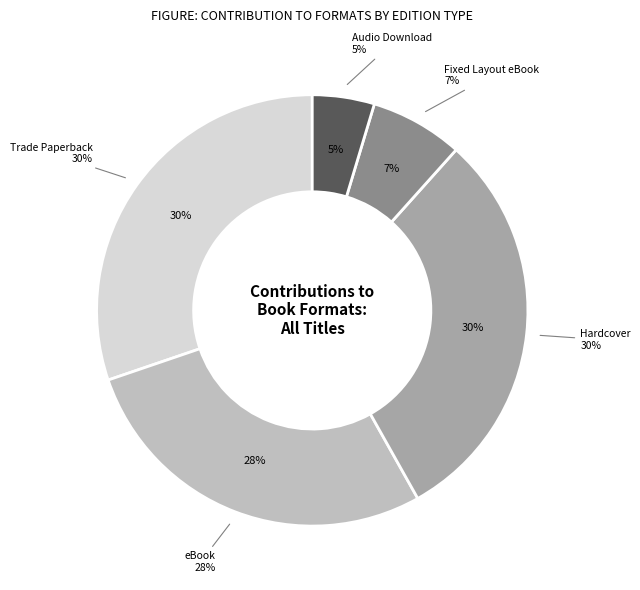

What percentage is the Hardcover slice, to the nearest percent?

30%